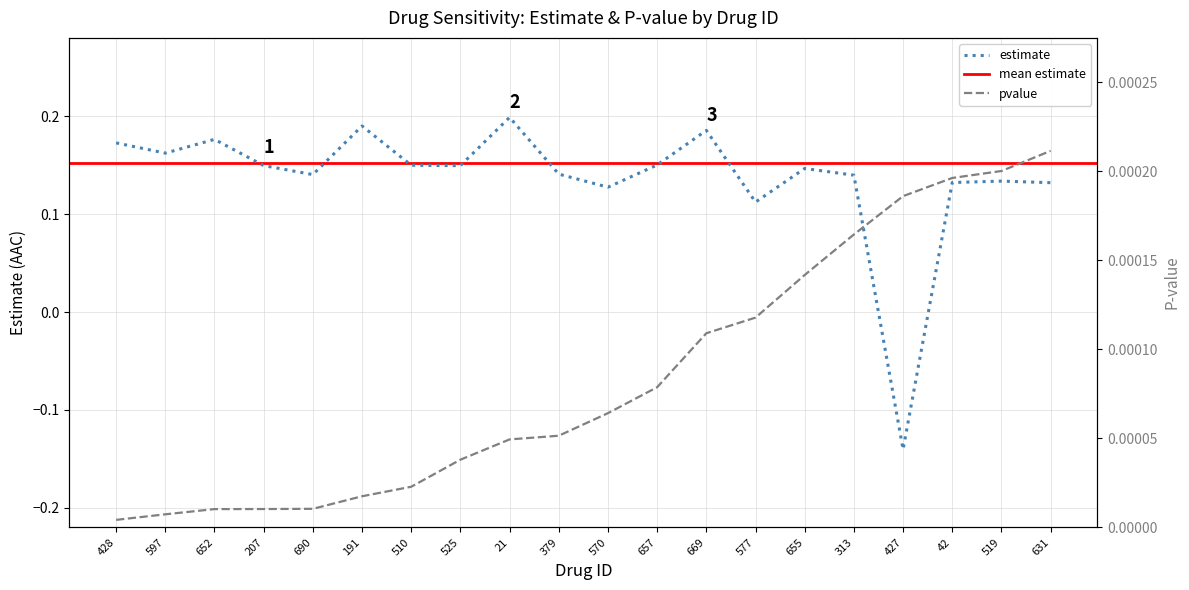

How many interior local valleys does the estimate series have?

6